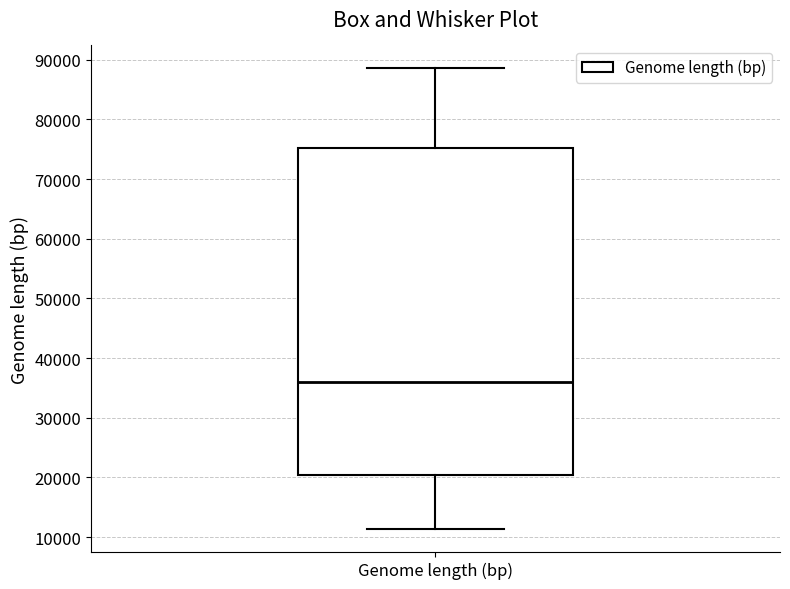

Transcribe this box plot: give where the median line is, the range the box spans, and where the two whiskers end, as read against the y-axis. The values are not printed on the chart, so give them approximately, as read against the axis.

median 36000, box 20000 to 75000, whiskers 11000 to 89000